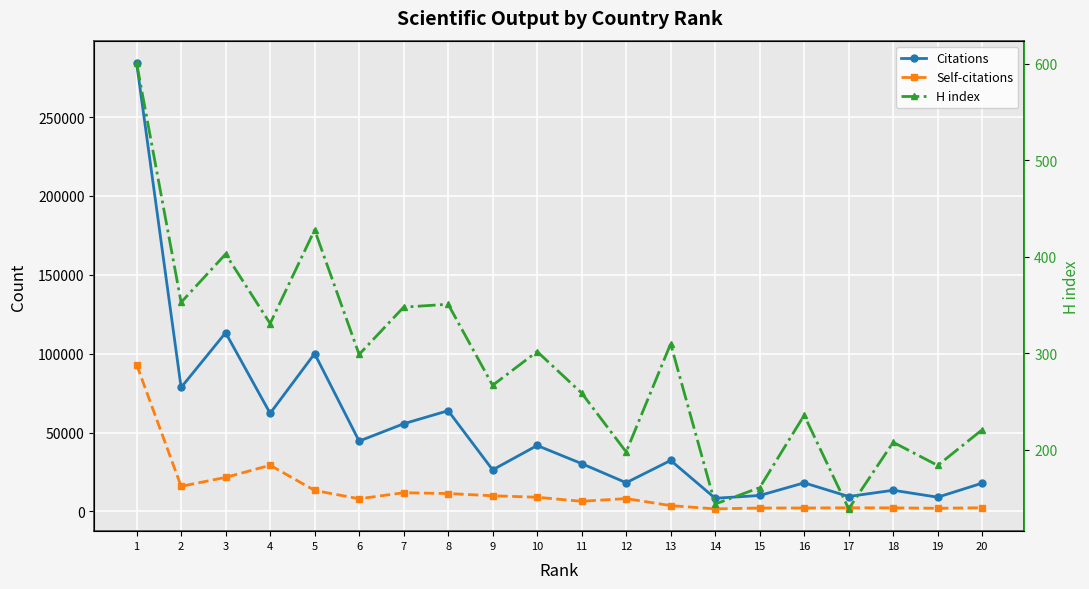

Does the chart display data point markers on the line(s)?

Yes